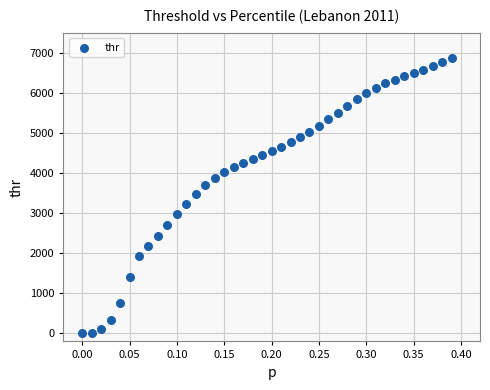

What is the range of Y values (max minus min)?

6862.0